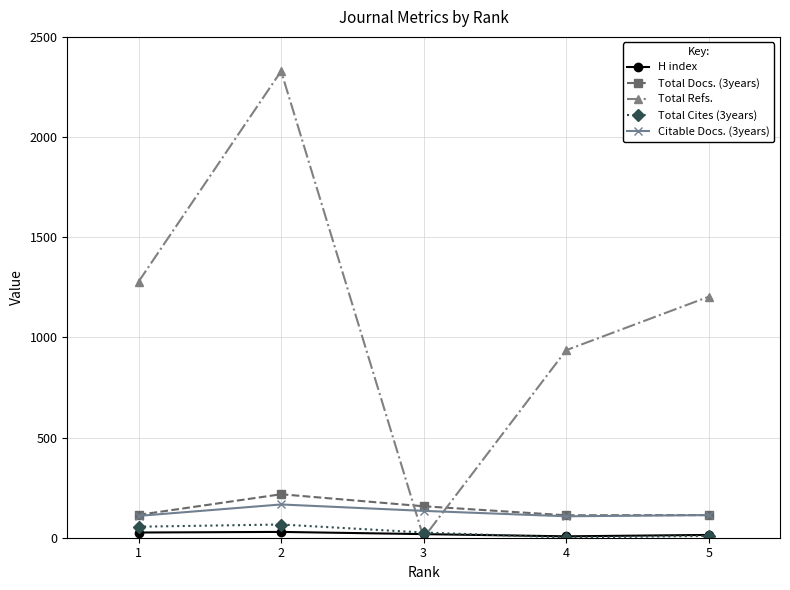

Rank the series by their maximum value, from lowest to highest.

H index, Total Cites (3years), Citable Docs. (3years), Total Docs. (3years), Total Refs.